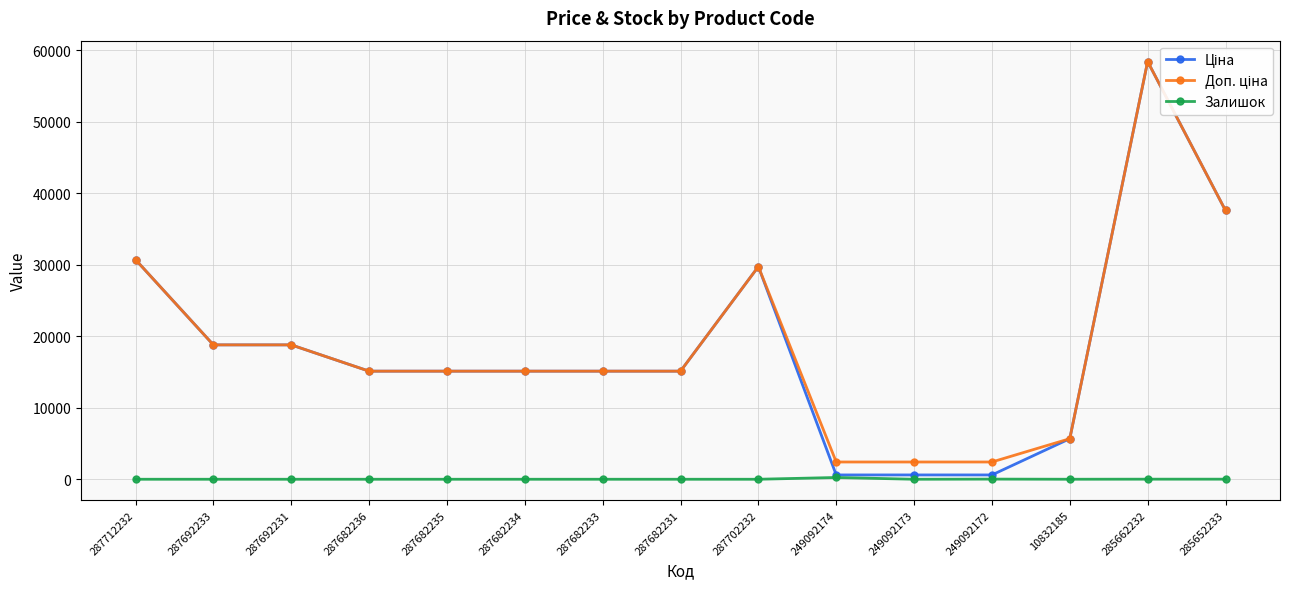

True or false: Залишок has a value of 0.0 at 287682233.

True